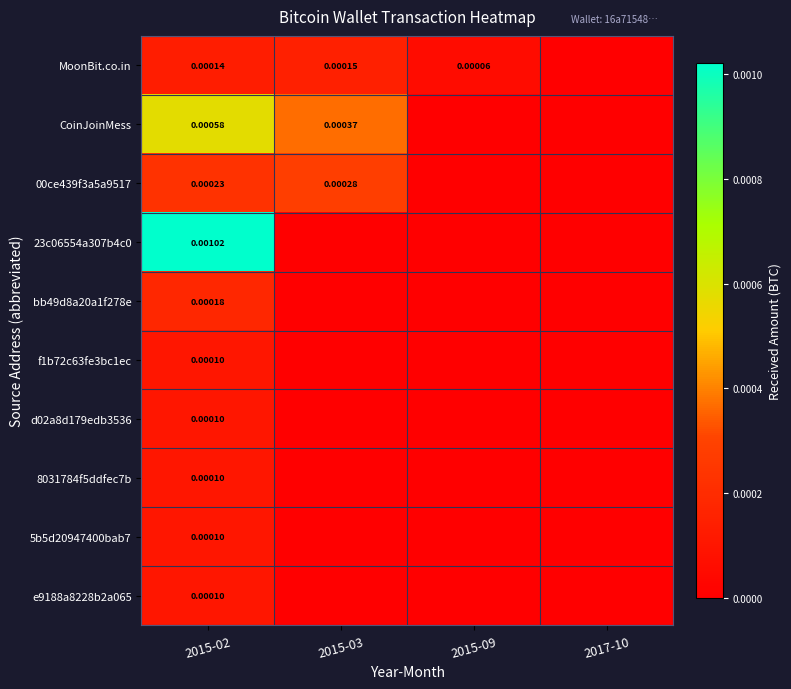

At which category does the chart reach its minimum across all series?

2017-10